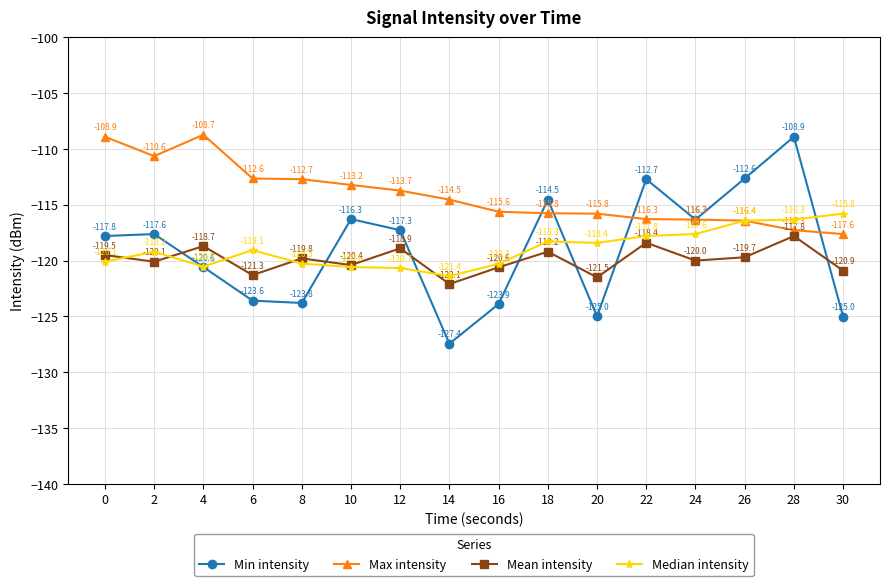

In Median intensity, how many points are lower than both neighbors (excluding endpoints)?

3